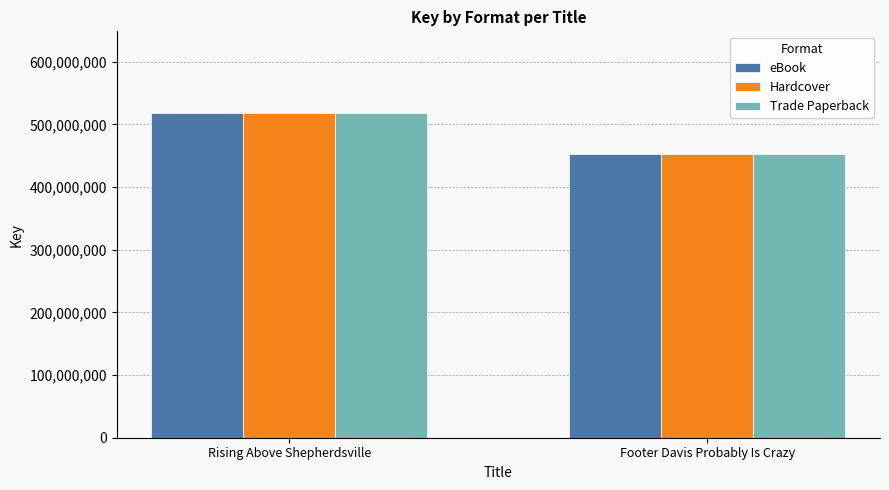

What is the total value across all series at Rising Above Shepherdsville?

1556511534